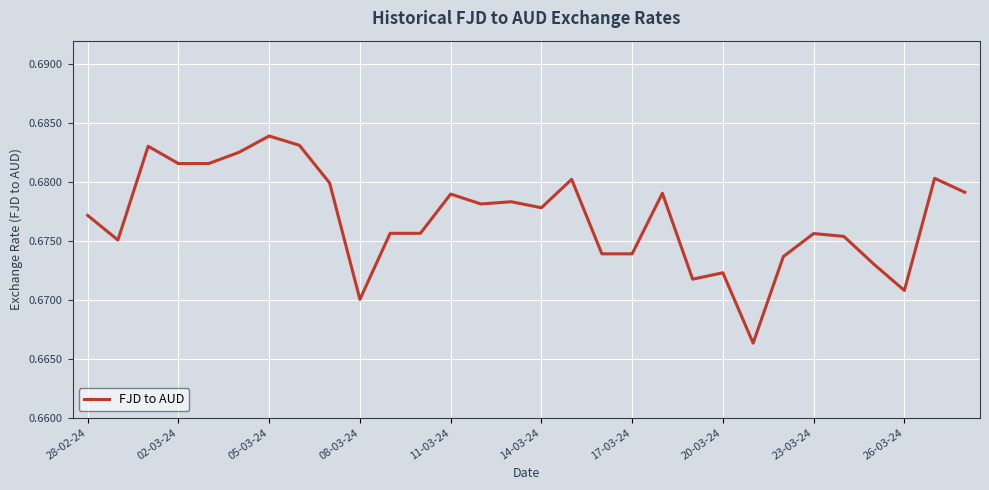

Which category has the highest value across all series?

05-03-24